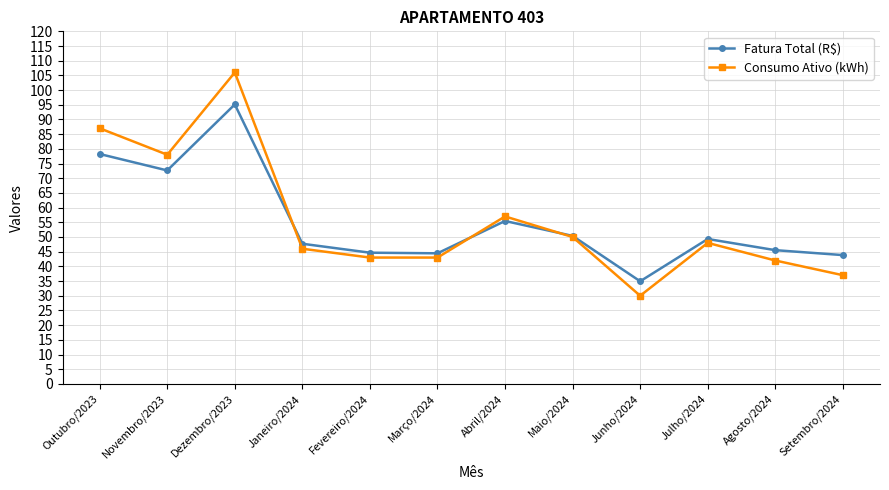

How many series are shown in this chart?

2